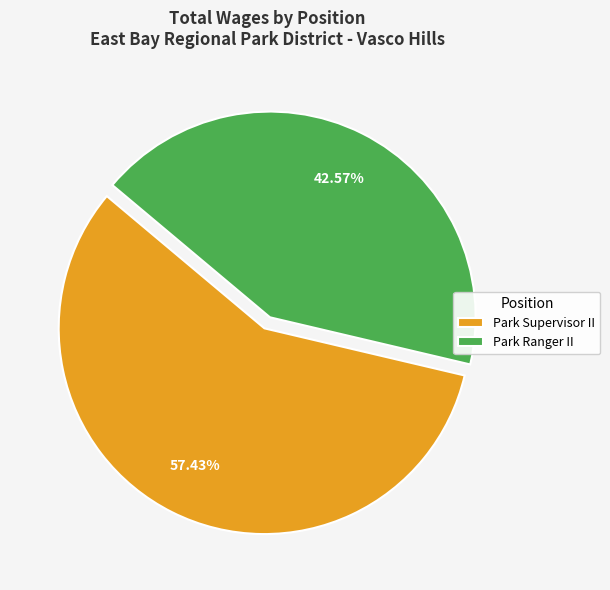

To the nearest percent, what is the combined percentage of Park Ranger II and Park Supervisor II?

100%